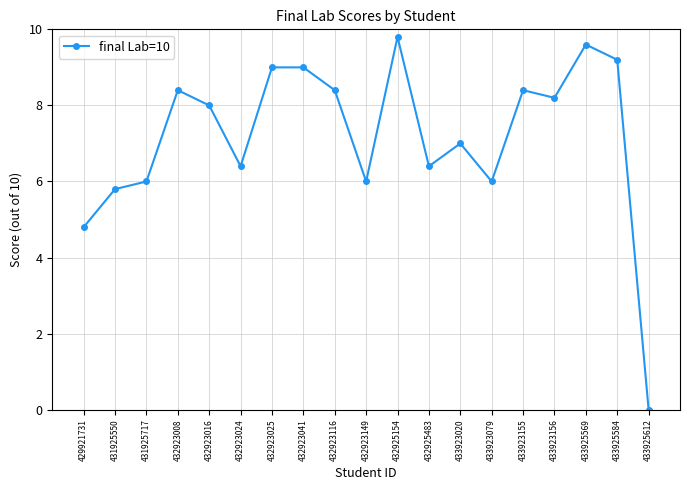

How many data points are less than 8?

9